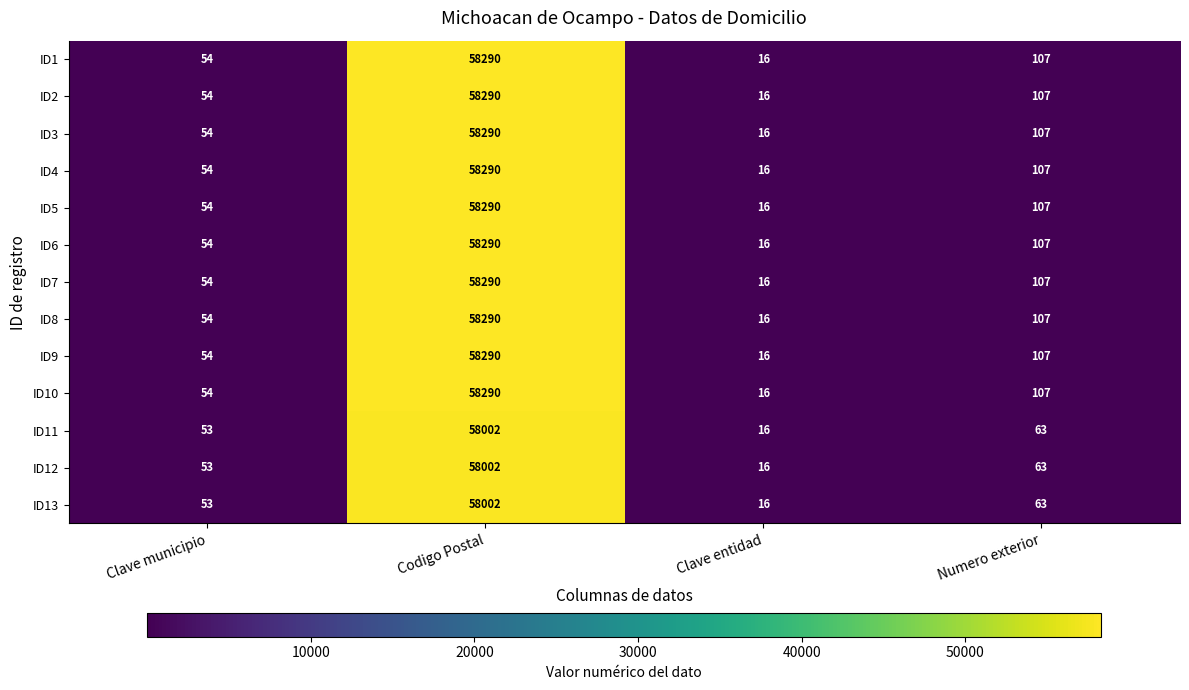

What is the difference between the highest and lowest values at Numero exterior?

44